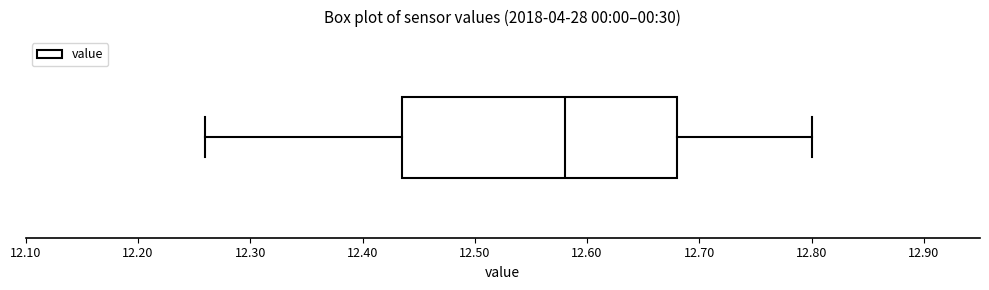

Where does the median line of the box sit on the x-axis? The values are not printed on the chart, so give them approximately, as read against the axis.

12.58